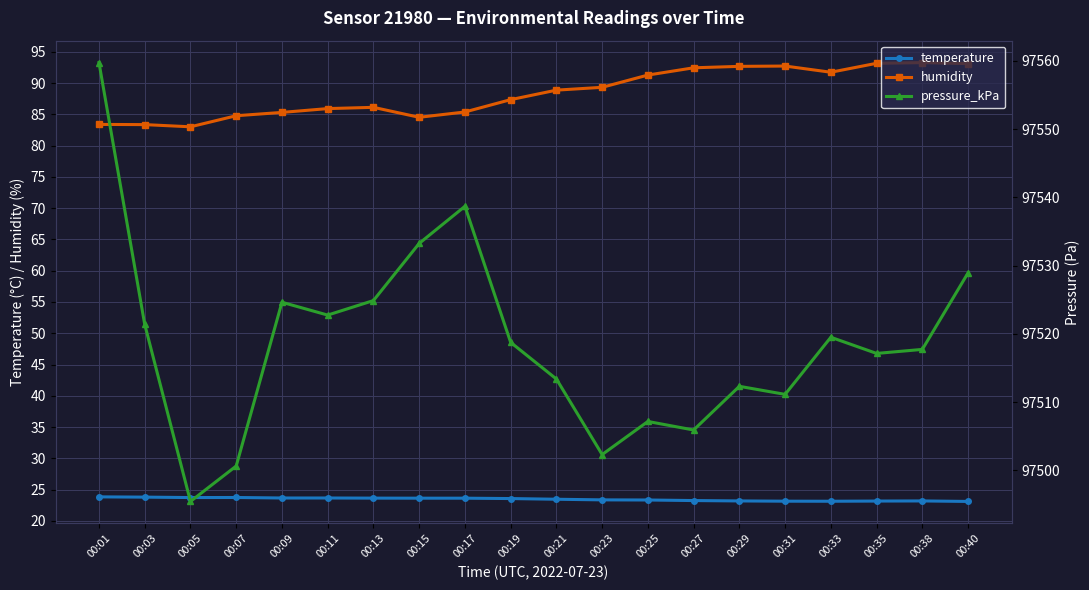

What are all the series names shown in the legend?

temperature, humidity, pressure_kPa